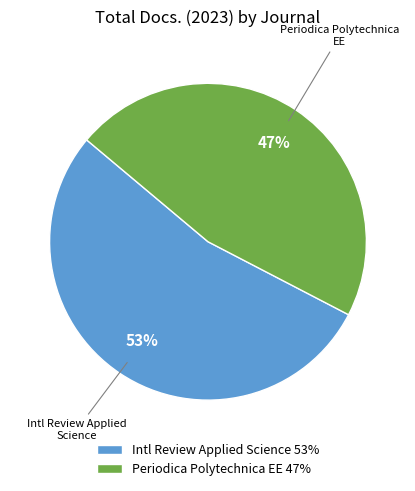

How many segments does this pie chart have?

2